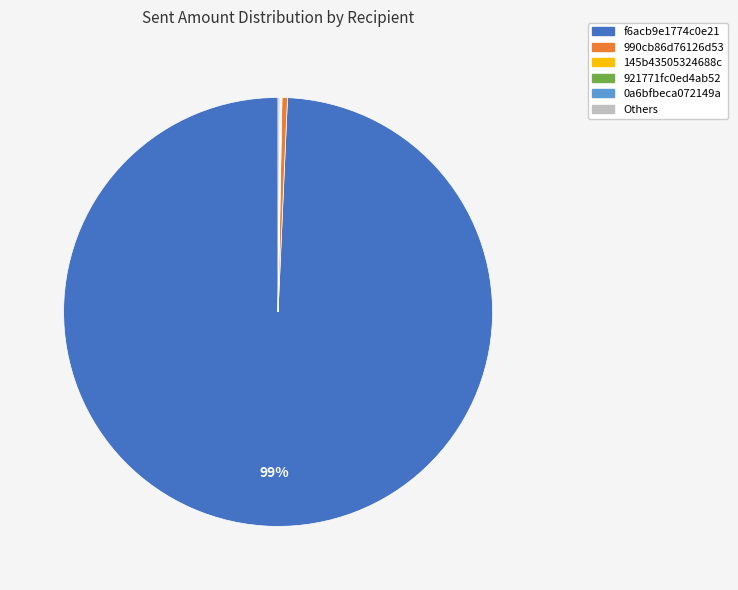

Is there a majority slice in this chart?

Yes